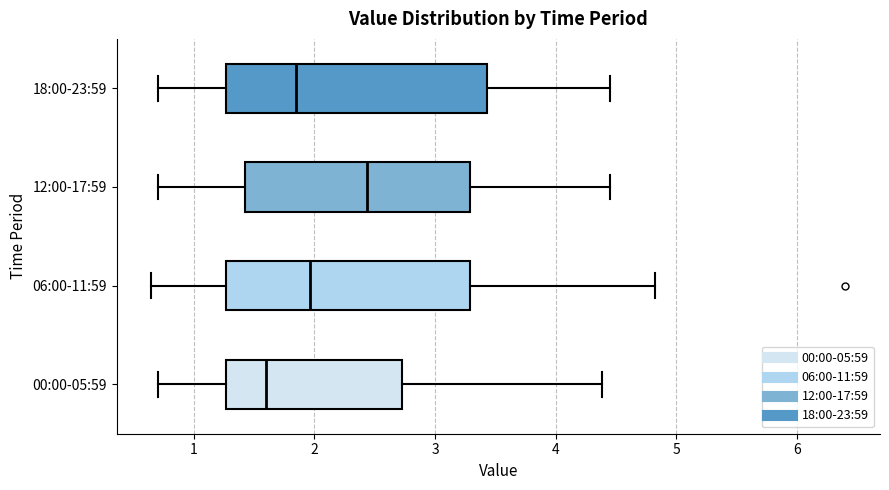

Which box has the furthest to the left median line?

00:00-05:59